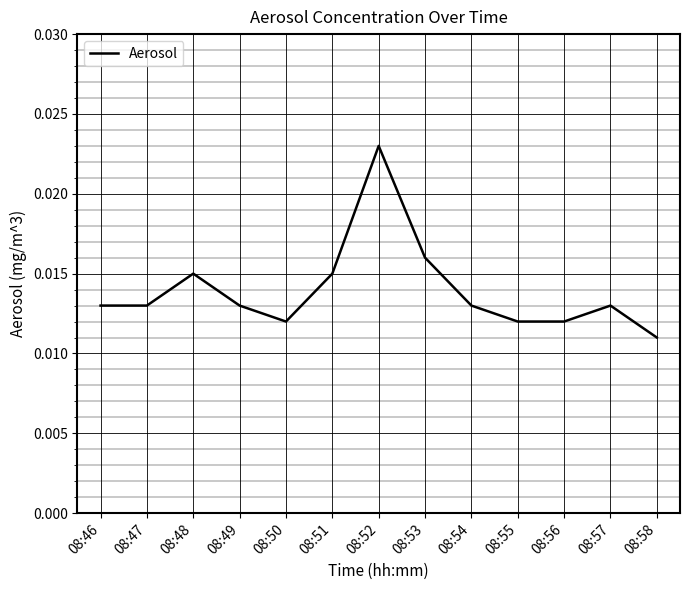

Which category has the highest value across all series?

08:52